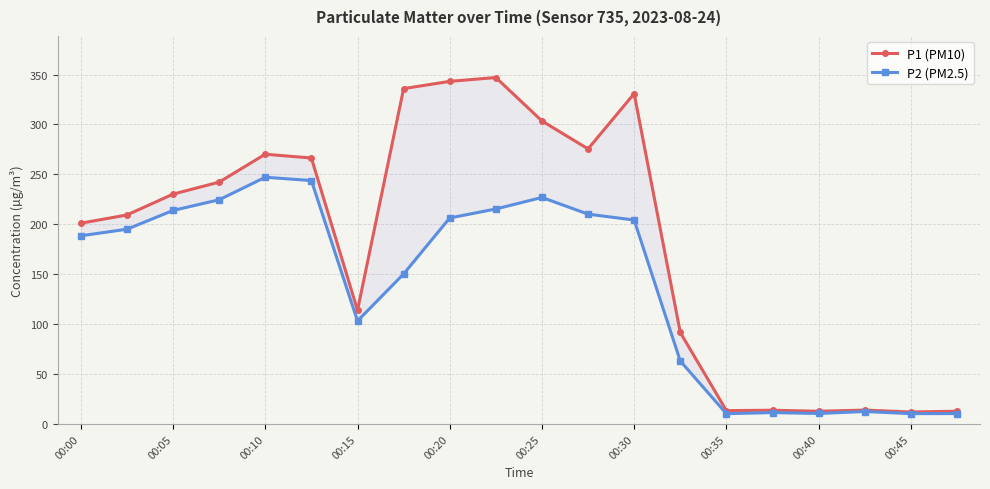

At which label does P2 (PM2.5) first exceed 195?

00:05